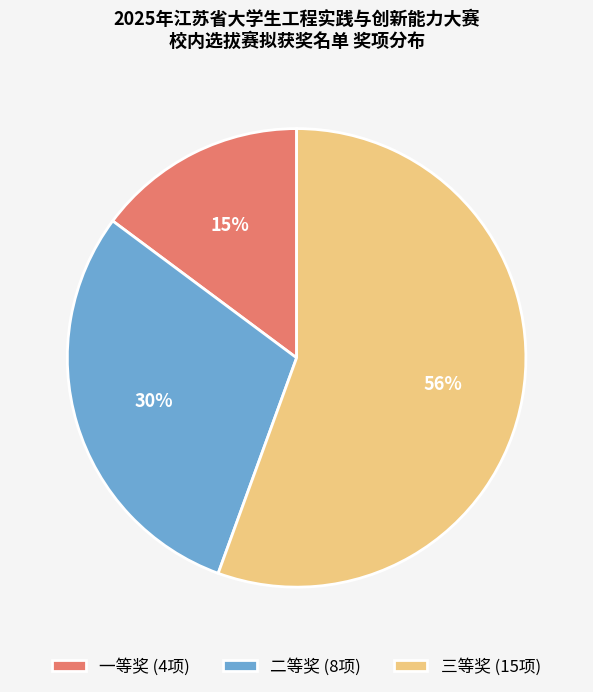

To the nearest percent, what portion does 一等奖 represent?

15%